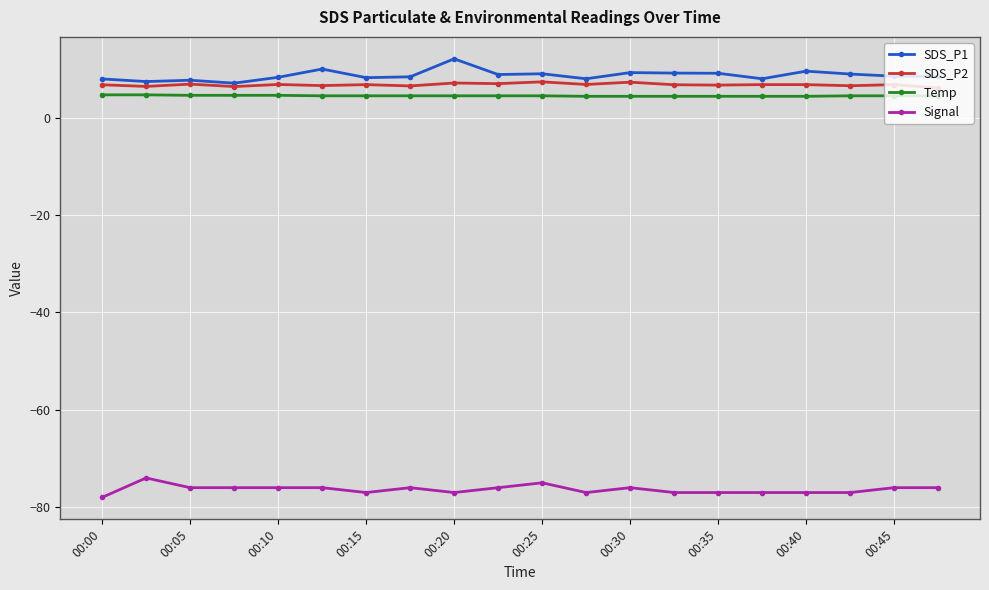

True or false: SDS_P1 has more than 2 interior local peaks.

True